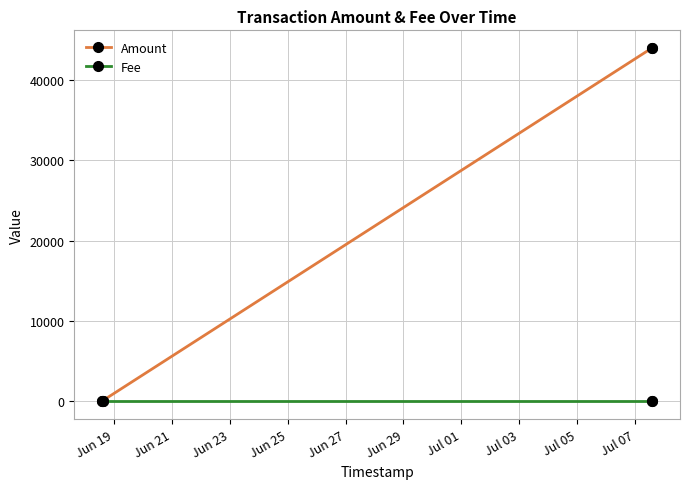

Which series has the largest range (max minus min)?

Amount